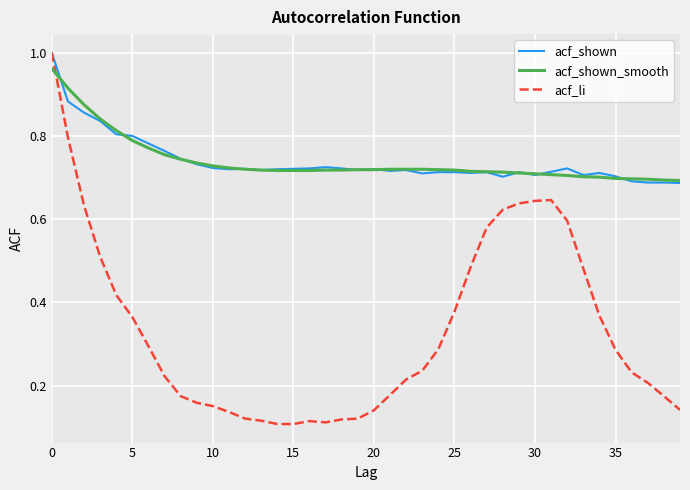

Which series has the widest spread of values?

acf_li